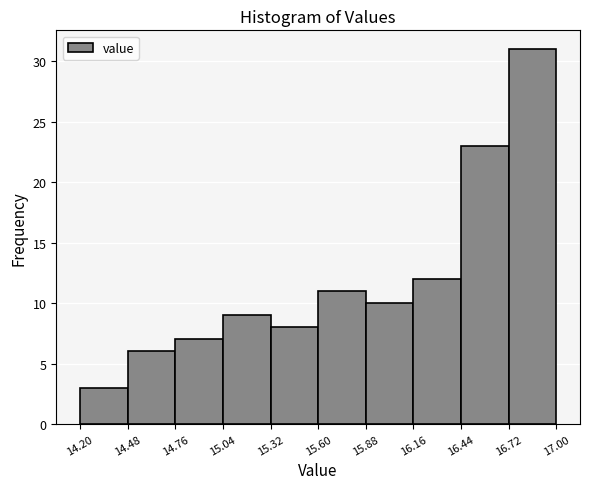

Reading left to right, transcribe this chart: for each bar, give the range it covers on the x-axis and its height. The values are not printed on the chart, so give them approximately, as read against the axis.

14.20 to 14.48: 3
14.48 to 14.76: 6
14.76 to 15.04: 7
15.04 to 15.32: 9
15.32 to 15.60: 8
15.60 to 15.88: 11
15.88 to 16.16: 10
16.16 to 16.44: 12
16.44 to 16.72: 23
16.72 to 17.00: 31